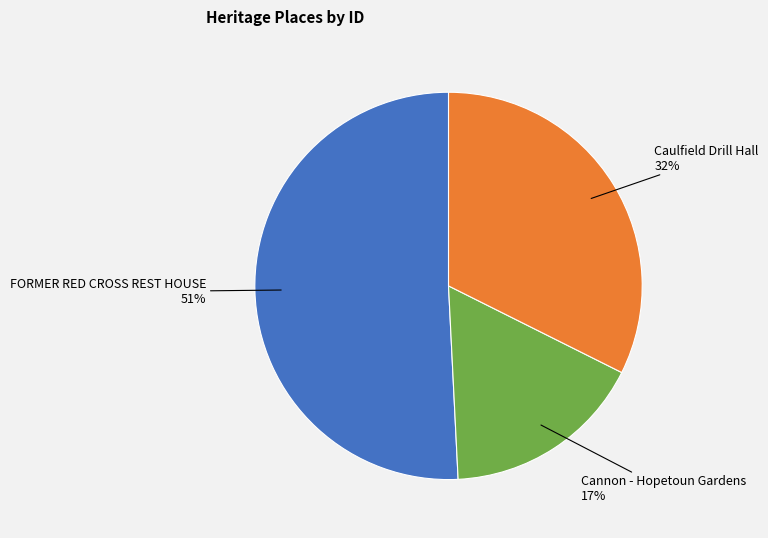

Combined, do FORMER RED CROSS REST HOUSE and Cannon - Hopetoun Gardens account for over 50%?

Yes